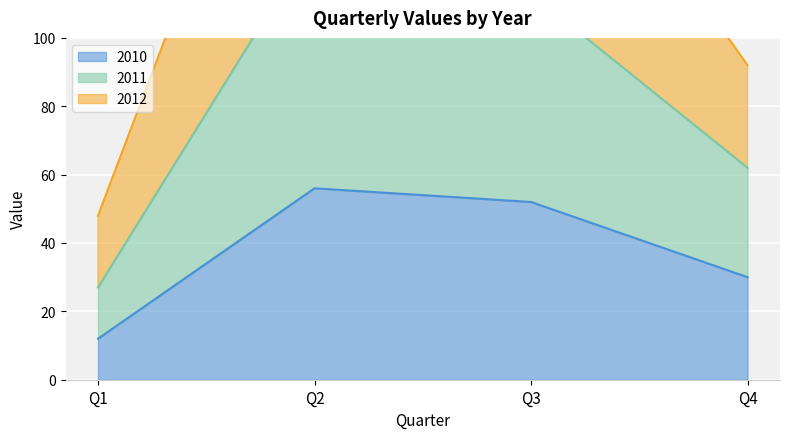

In 2010, how many points are higher than both neighbors (excluding endpoints)?

1